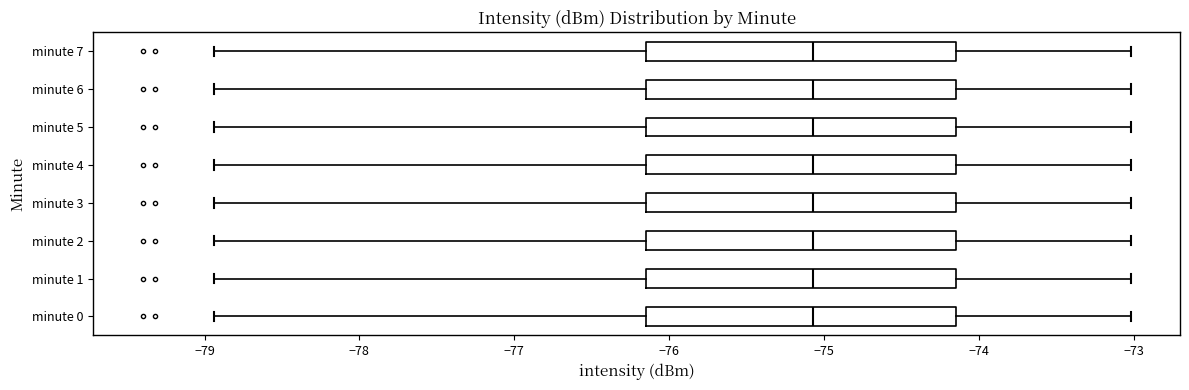

Reading bottom to top, transcribe this box plot: for each box, give where its median line is, the range the box spans, and where its two whiskers end, as read against the x-axis. The values are not printed on the chart, so give them approximately, as read against the axis.

minute 0: median -75.1, box -76.1 to -74.1, whiskers -78.9 to -73.0
minute 1: median -75.1, box -76.1 to -74.1, whiskers -78.9 to -73.0
minute 2: median -75.1, box -76.1 to -74.1, whiskers -78.9 to -73.0
minute 3: median -75.1, box -76.1 to -74.1, whiskers -78.9 to -73.0
minute 4: median -75.1, box -76.1 to -74.1, whiskers -78.9 to -73.0
minute 5: median -75.1, box -76.1 to -74.1, whiskers -78.9 to -73.0
minute 6: median -75.1, box -76.1 to -74.1, whiskers -78.9 to -73.0
minute 7: median -75.1, box -76.1 to -74.1, whiskers -78.9 to -73.0